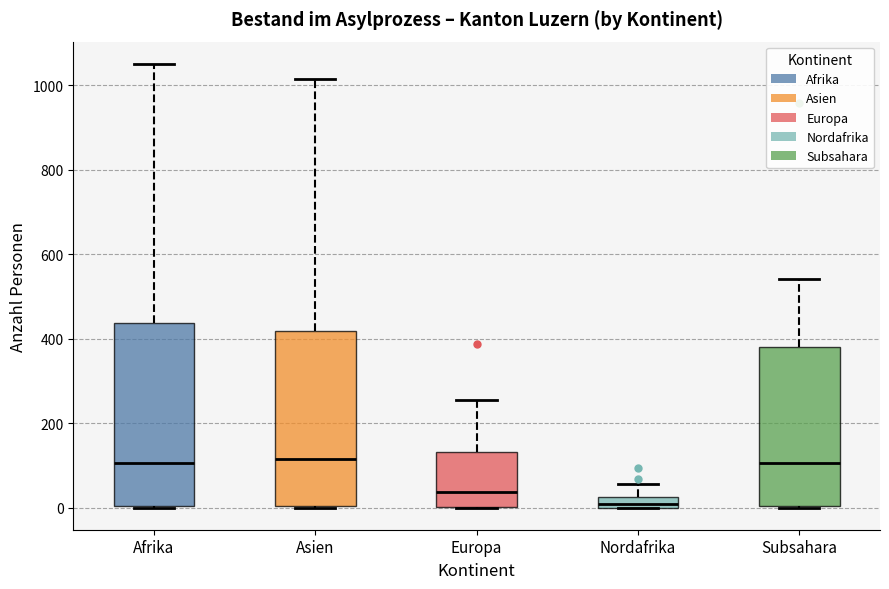

Which box has the lowest median line?

Nordafrika